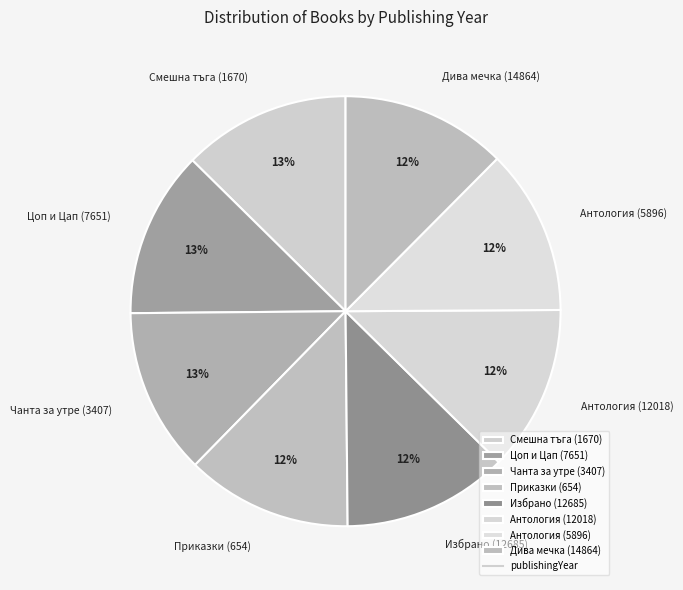

Do Цоп и Цап (7651) and Чанта за утре (3407) together represent more than half of the pie?

No